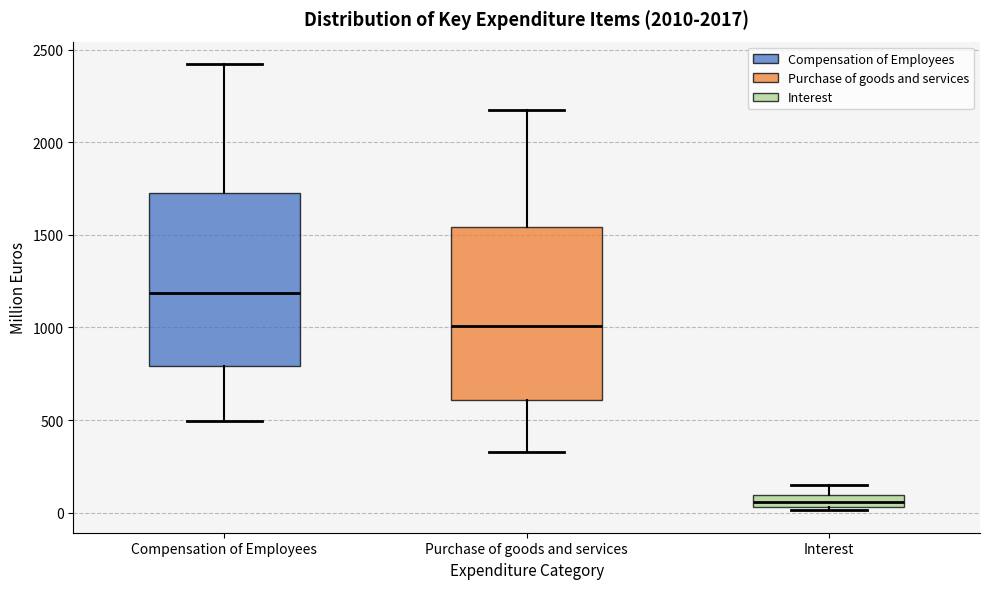

Where does the upper whisker of the box for Compensation of Employees end on the y-axis? The values are not printed on the chart, so give them approximately, as read against the axis.

2400